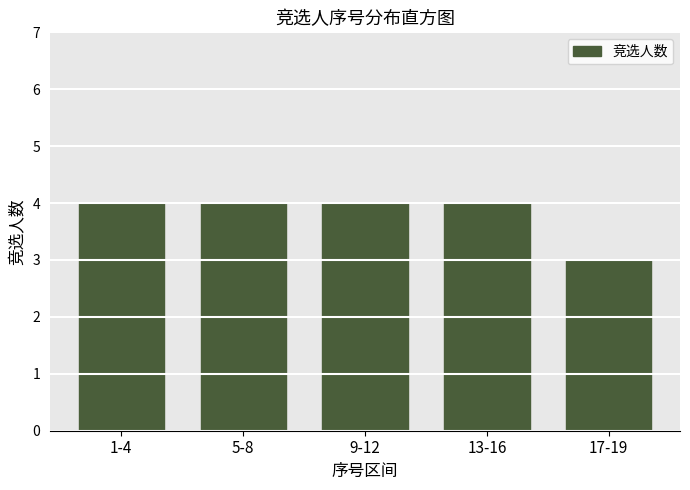

Reading left to right, what are all the values shown in this chart?

4	4	4	4	3